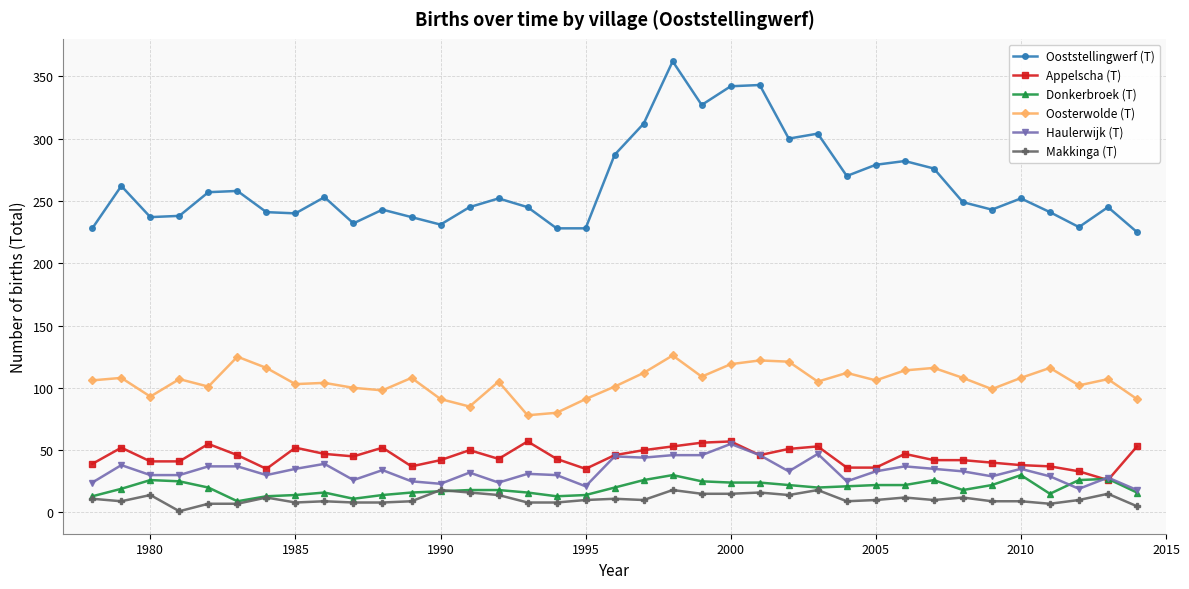

True or false: Donkerbroek (T) has more than 2 points higher than both neighbors.

True